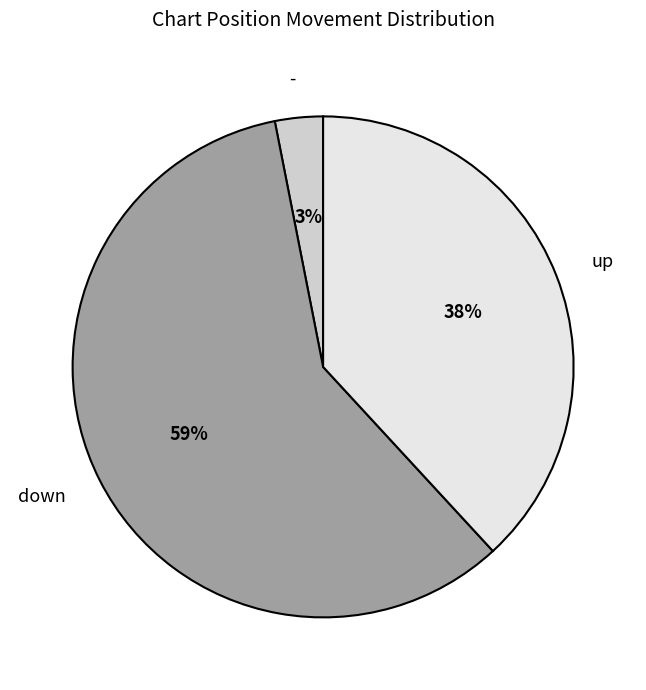

Is - the majority of the pie?

No